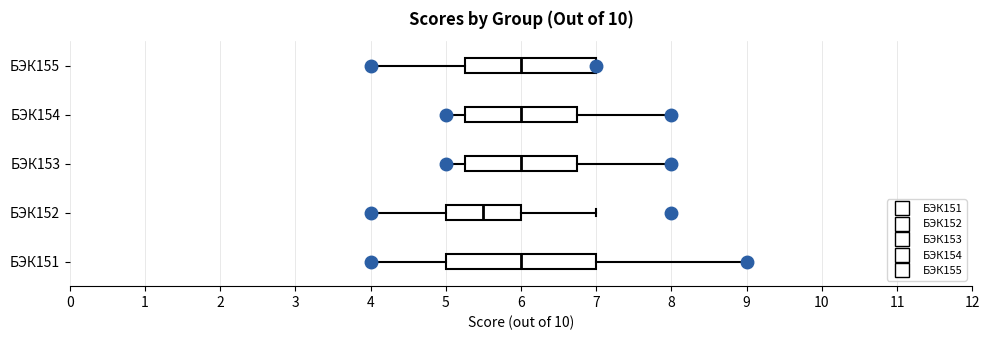

Reading bottom to top, transcribe this box plot: for each box, give where its median line is, the range the box spans, and where its two whiskers end, as read against the x-axis. The values are not printed on the chart, so give them approximately, as read against the axis.

БЭК151: median 6.0, box 5.0 to 7.0, whiskers 4.0 to 9.0
БЭК152: median 5.5, box 5.0 to 6.0, whiskers 4.0 to 7.0
БЭК153: median 6.0, box 5.3 to 6.8, whiskers 5.0 to 8.0
БЭК154: median 6.0, box 5.3 to 6.8, whiskers 5.0 to 8.0
БЭК155: median 6.0, box 5.3 to 7.0, whiskers 4.0 to 7.0